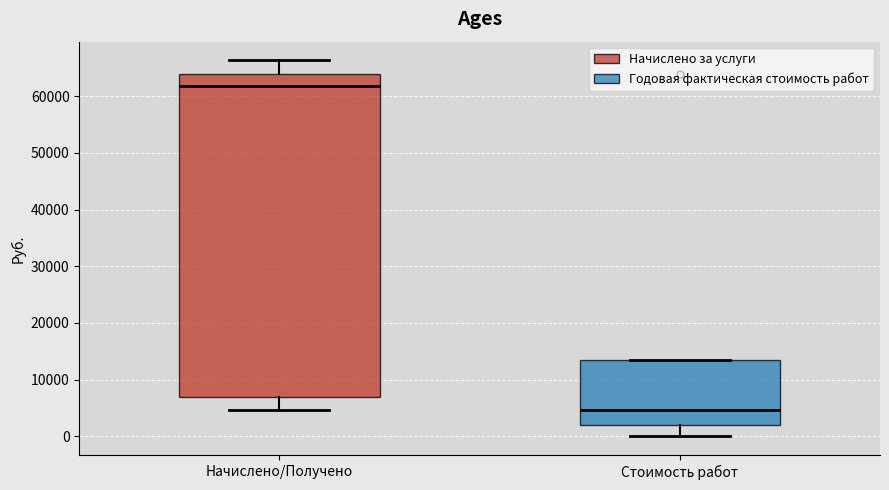

Which box has the highest median line?

Начислено/Получено